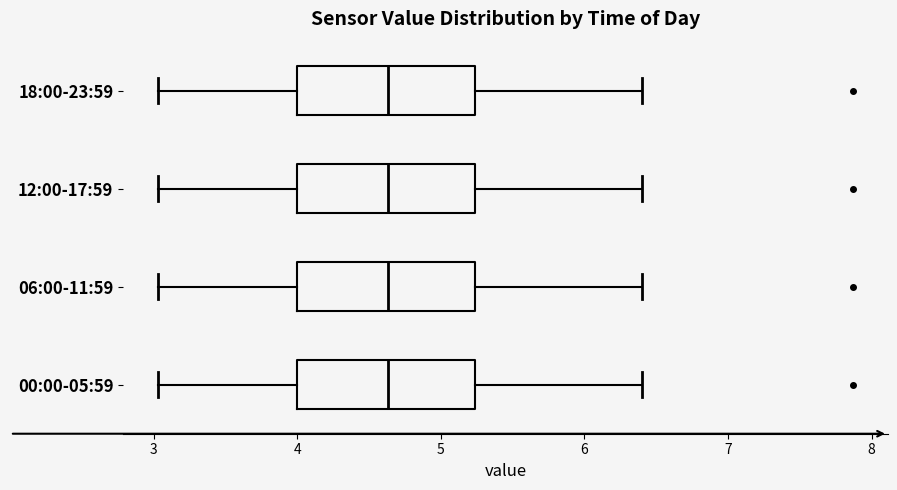

Reading bottom to top, transcribe this box plot: for each box, give where its median line is, the range the box spans, and where its two whiskers end, as read against the x-axis. The values are not printed on the chart, so give them approximately, as read against the axis.

00:00-05:59: median 4.6, box 4.0 to 5.2, whiskers 3.0 to 6.4
06:00-11:59: median 4.6, box 4.0 to 5.2, whiskers 3.0 to 6.4
12:00-17:59: median 4.6, box 4.0 to 5.2, whiskers 3.0 to 6.4
18:00-23:59: median 4.6, box 4.0 to 5.2, whiskers 3.0 to 6.4